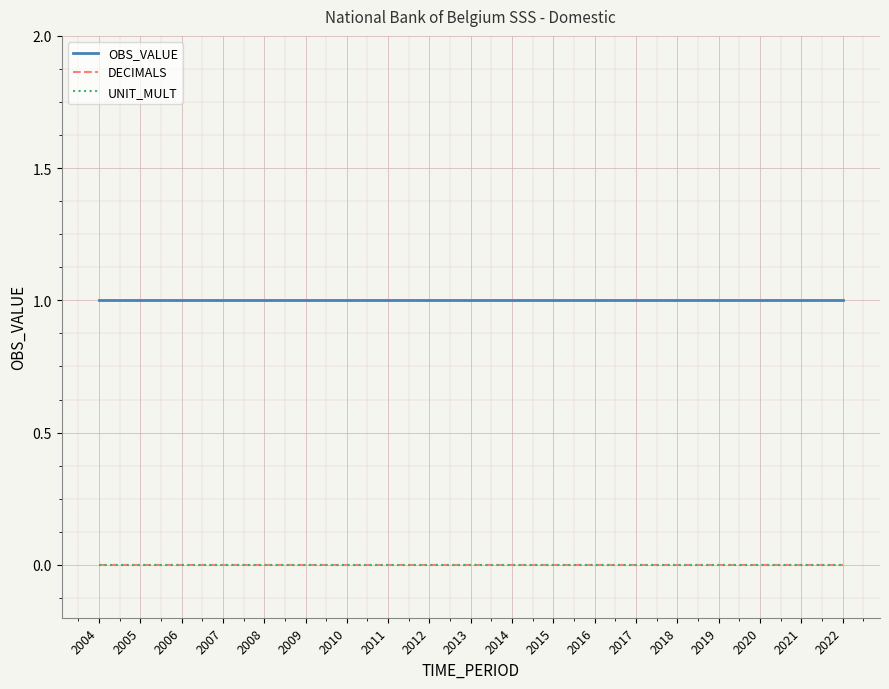

Reading right to left, extract all data points from this chart.

OBS_VALUE: 1	1	1	1	1	1	1	1	1	1	1	1	1	1	1	1	1	1	1
DECIMALS: 0	0	0	0	0	0	0	0	0	0	0	0	0	0	0	0	0	0	0
UNIT_MULT: 0	0	0	0	0	0	0	0	0	0	0	0	0	0	0	0	0	0	0